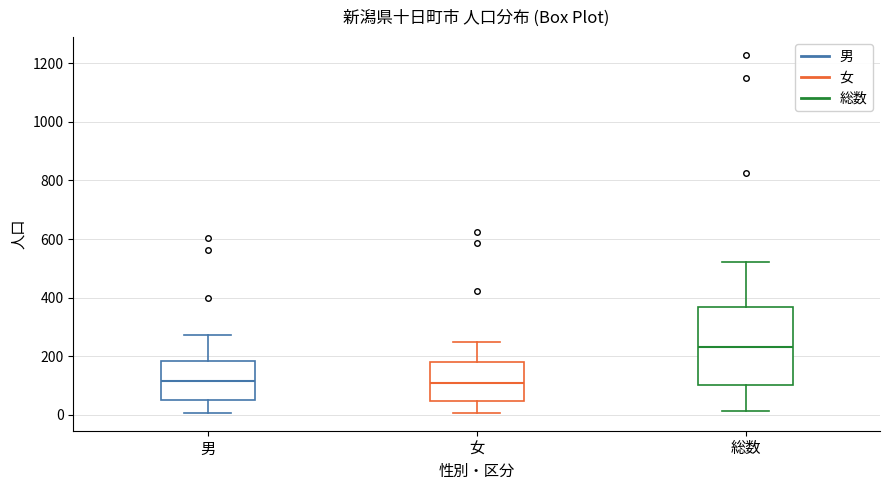

Reading left to right, transcribe this box plot: for each box, give where its median line is, the range the box spans, and where its two whiskers end, as read against the y-axis. The values are not printed on the chart, so give them approximately, as read against the axis.

男: median 120, box 60 to 180, whiskers 0 to 280
女: median 100, box 40 to 180, whiskers 0 to 260
総数: median 240, box 100 to 360, whiskers 20 to 520